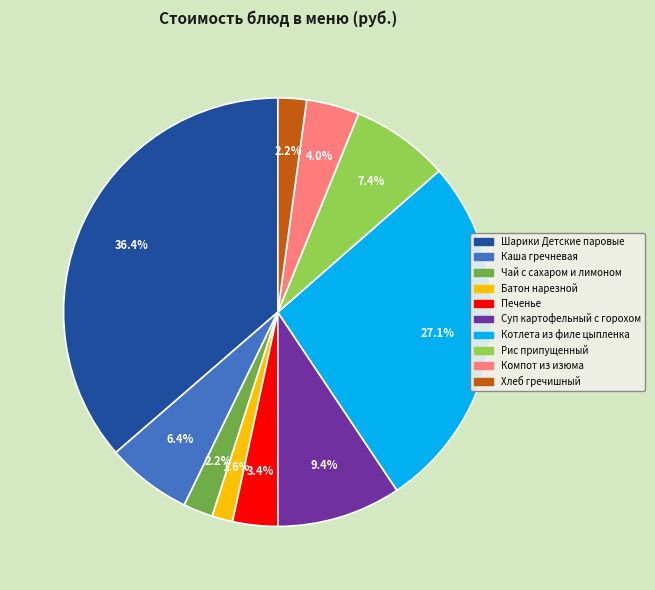

Which category has the biggest portion of the pie?

Шарики Детские паровые